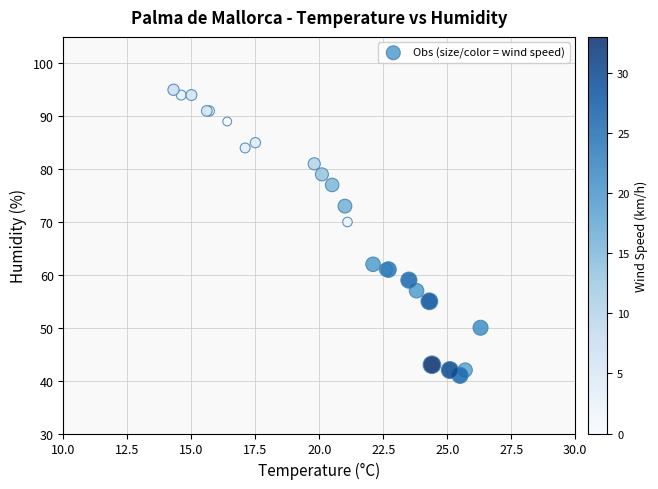

What Y value in the scatter plot is closest to 68?

70